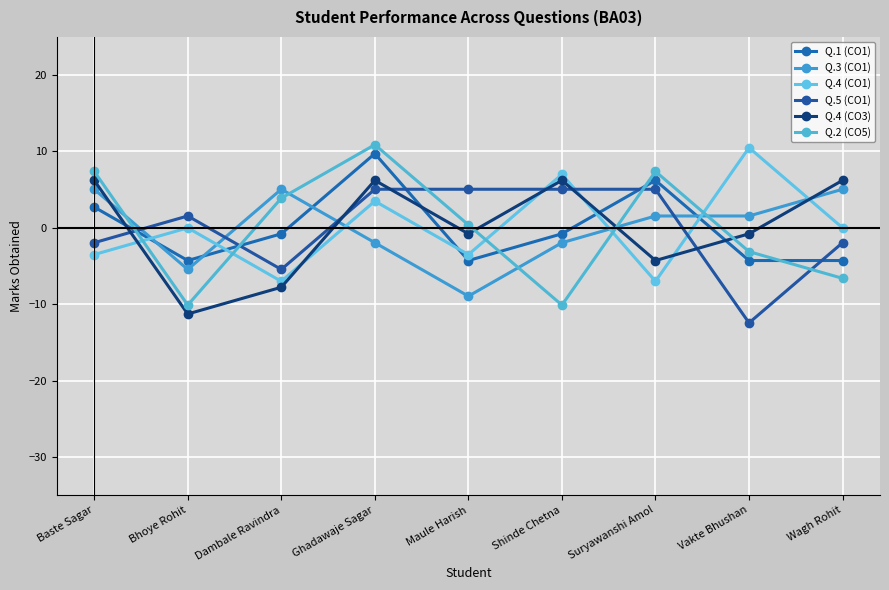

Reading right to left, list all the values displayed in this chart.

Q.1 (CO1): -4.3	-4.3	6.2	-0.8	-4.3	9.7	-0.8	-4.3	2.7
Q.3 (CO1): 5.1	1.6	1.6	-1.9	-8.9	-1.9	5.1	-5.4	5.1
Q.4 (CO1): 0.0	10.5	-7.0	7.0	-3.5	3.5	-7.0	0.0	-3.5
Q.5 (CO1): -1.9	-12.4	5.1	5.1	5.1	5.1	-5.4	1.6	-1.9
Q.4 (CO3): 6.2	-0.8	-4.3	6.2	-0.8	6.2	-7.8	-11.3	6.2
Q.2 (CO5): -6.6	-3.1	7.4	-10.1	0.4	10.9	3.9	-10.1	7.4